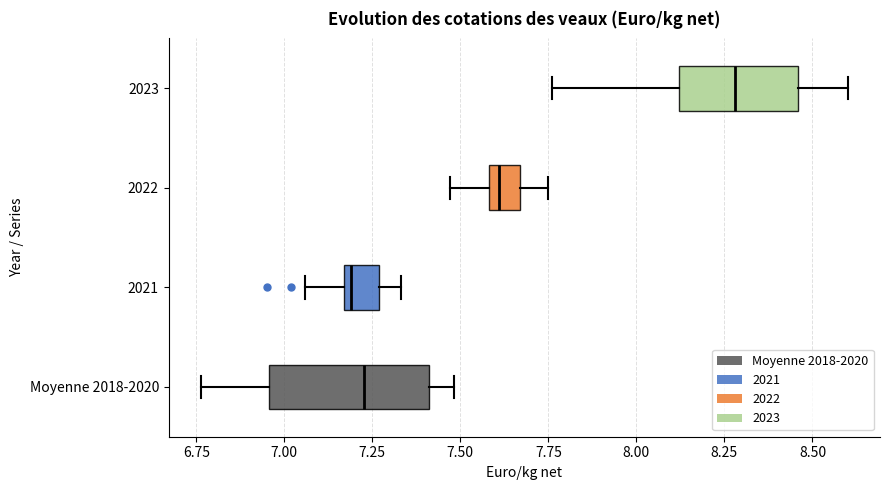

Where is the right edge of the box for 2023 on the x-axis? The values are not printed on the chart, so give them approximately, as read against the axis.

8.45